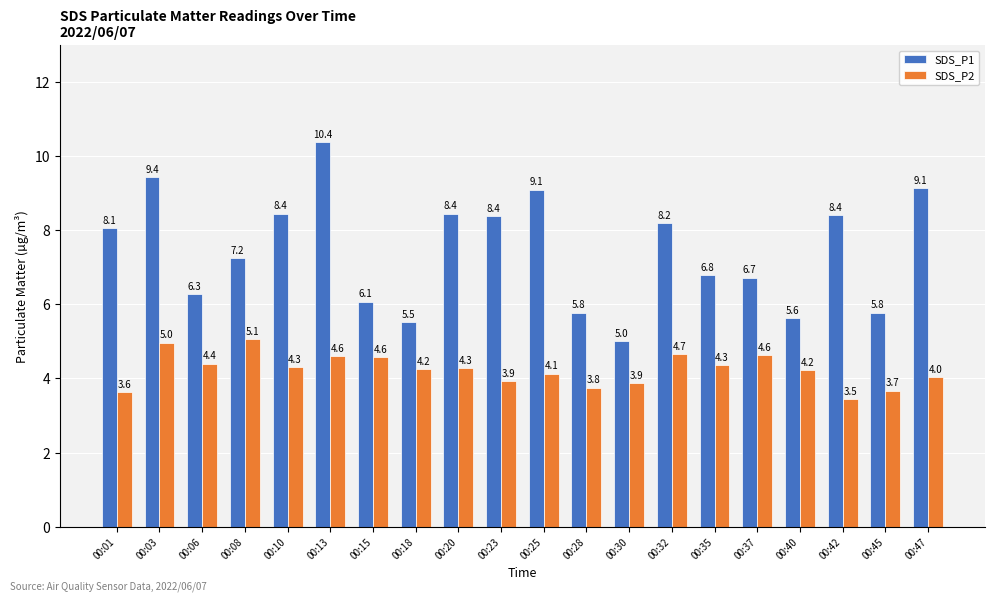

At which label is SDS_P2 closest to 4?

00:47